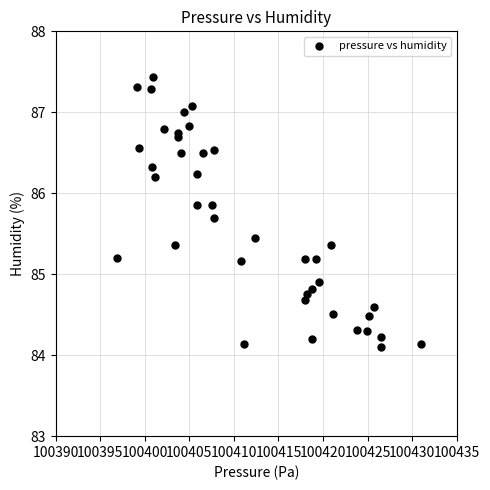

What Y value in the scatter plot is closest to 85?

84.9